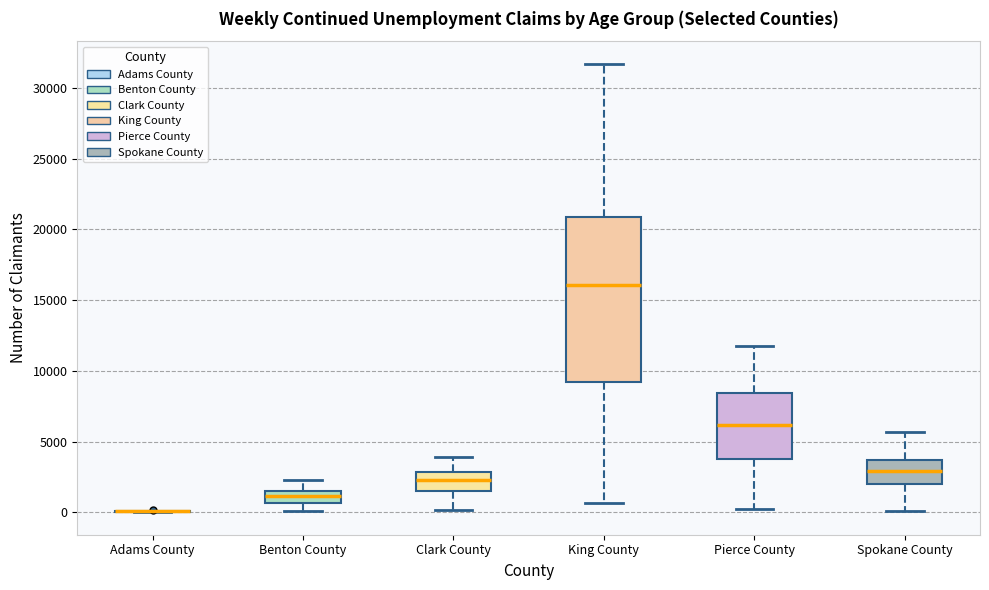

Reading left to right, transcribe this box plot: for each box, give where its median line is, the range the box spans, and where its two whiskers end, as read against the y-axis. The values are not printed on the chart, so give them approximately, as read against the axis.

Adams County: box collapsed to a line at 0, whiskers 0 to 0
Benton County: median 1000, box 500 to 1500, whiskers 0 to 2500
Clark County: median 2500, box 1500 to 3000, whiskers 0 to 4000
King County: median 16000, box 9000 to 21000, whiskers 500 to 31500
Pierce County: median 6000, box 4000 to 8500, whiskers 500 to 12000
Spokane County: median 3000, box 2000 to 3500, whiskers 0 to 5500